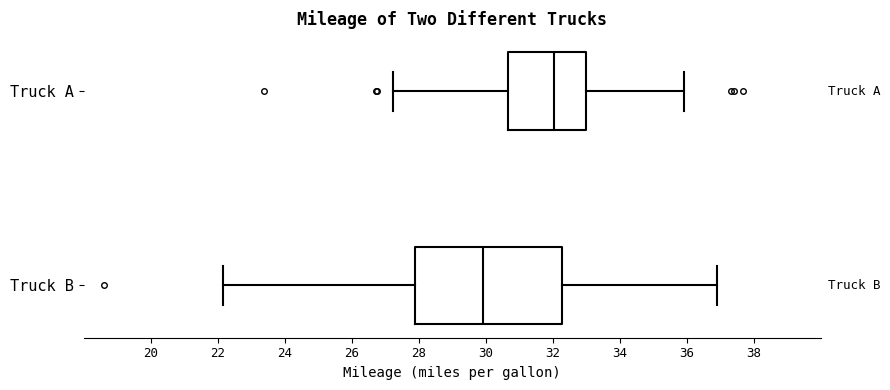

Reading bottom to top, transcribe this box plot: for each box, give where its median line is, the range the box spans, and where its two whiskers end, as read against the x-axis. The values are not printed on the chart, so give them approximately, as read against the axis.

Truck B: median 30.0, box 27.8 to 32.2, whiskers 22.2 to 37.0
Truck A: median 32.0, box 30.6 to 33.0, whiskers 27.2 to 36.0